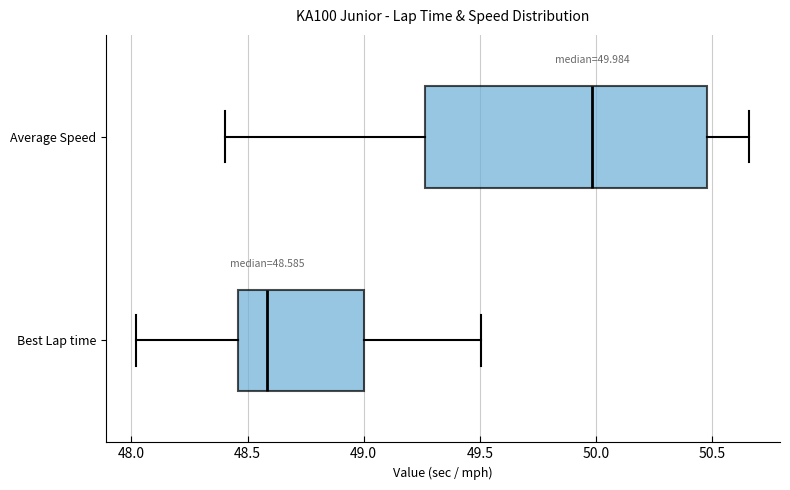

Comparing the boxes themselves (not the whiskers), which one is the widest?

Average Speed